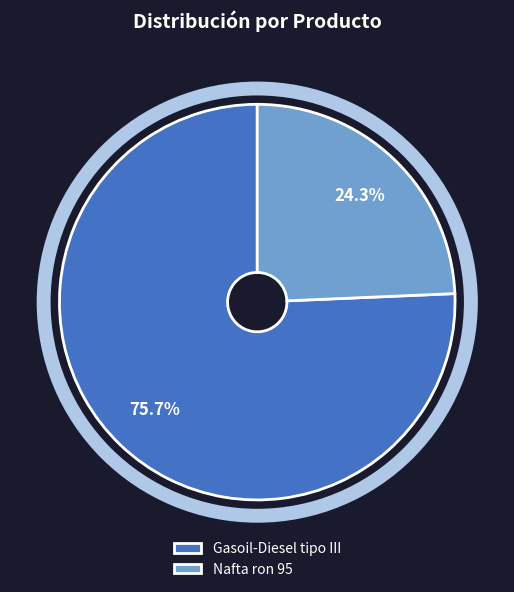

Between Nafta ron 95 and Gasoil-Diesel tipo III, which is larger?

Gasoil-Diesel tipo III